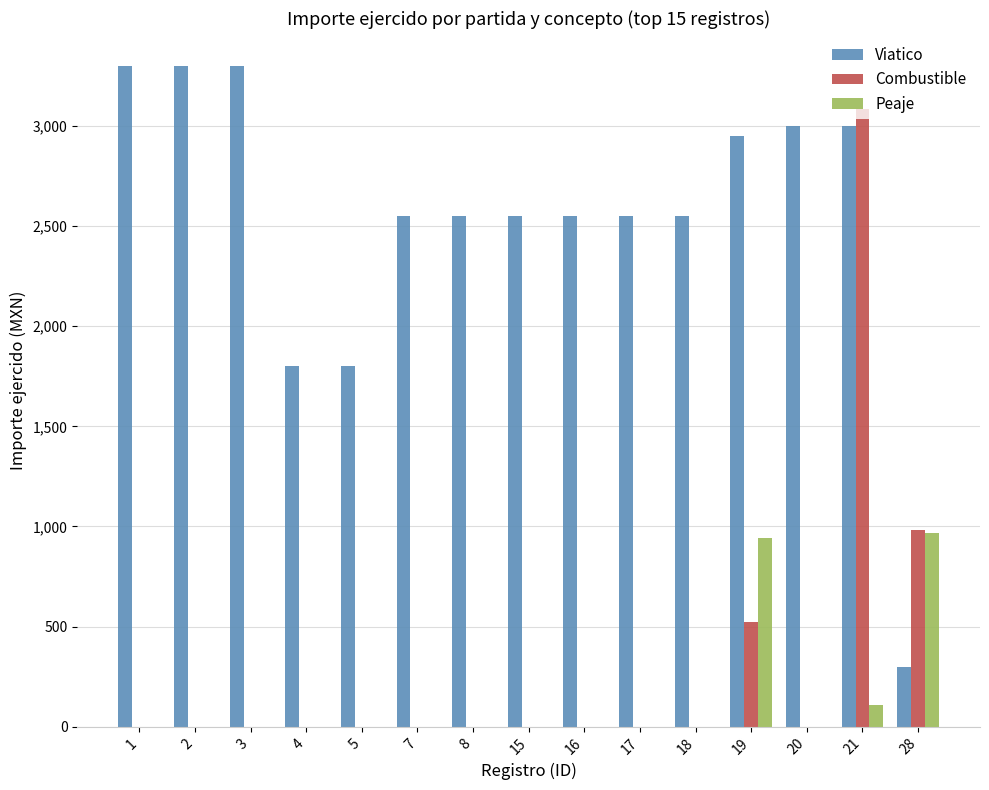

What are all the series names shown in the legend?

Viatico, Combustible, Peaje